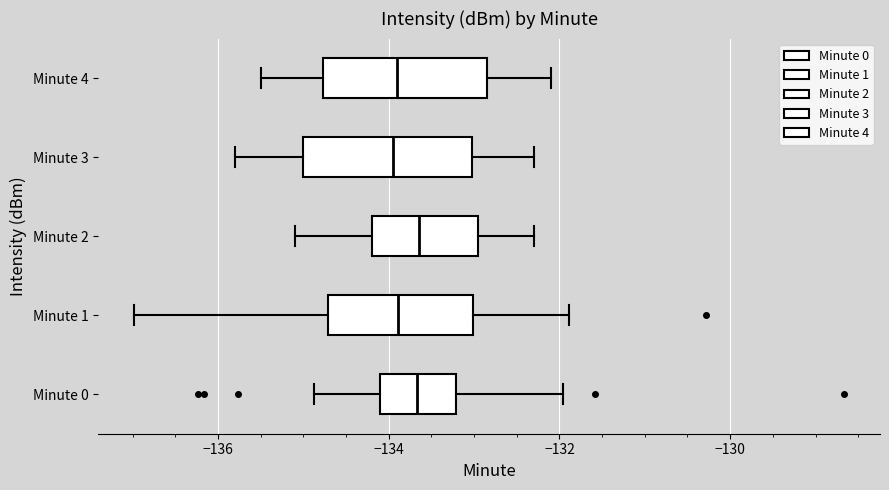

Reading bottom to top, read every box against the x-axis: the position of its median line, the range the box covers, and the ends of its whiskers. The values are not printed on the chart, so give them approximately, as read against the axis.

Minute 0: median -133.6, box -134.2 to -133.2, whiskers -134.8 to -132.0
Minute 1: median -133.8, box -134.8 to -133.0, whiskers -137.0 to -131.8
Minute 2: median -133.6, box -134.2 to -133.0, whiskers -135.0 to -132.2
Minute 3: median -134.0, box -135.0 to -133.0, whiskers -135.8 to -132.2
Minute 4: median -133.8, box -134.8 to -132.8, whiskers -135.4 to -132.0